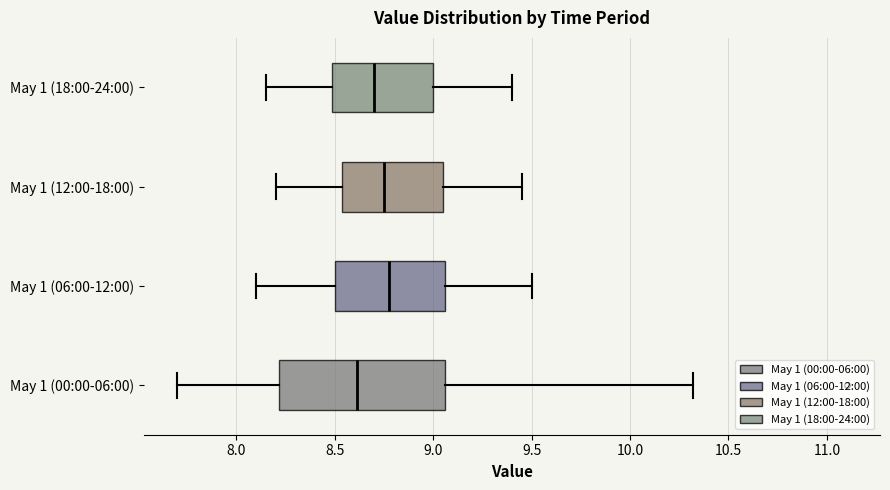

Comparing the boxes themselves (not the whiskers), which one is the widest?

May 1 (00:00-06:00)